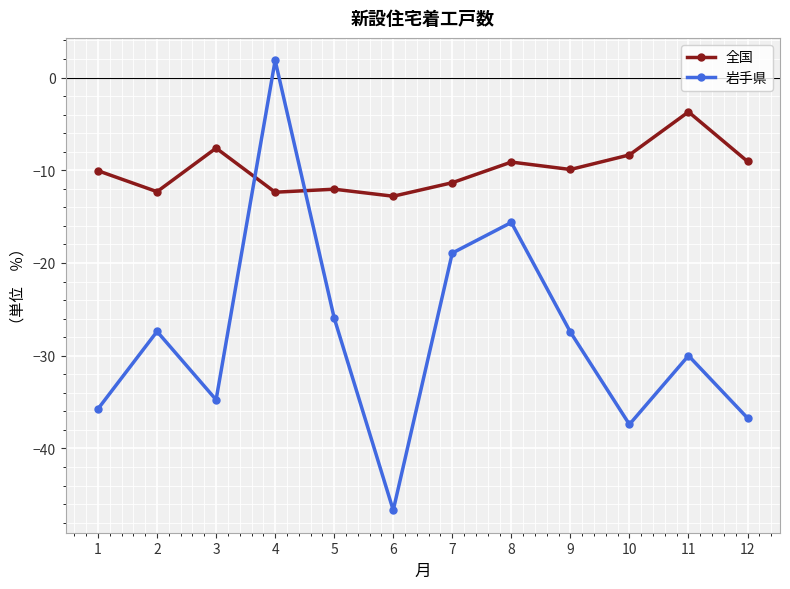

Rank the series by their average value, from lowest to highest.

岩手県, 全国